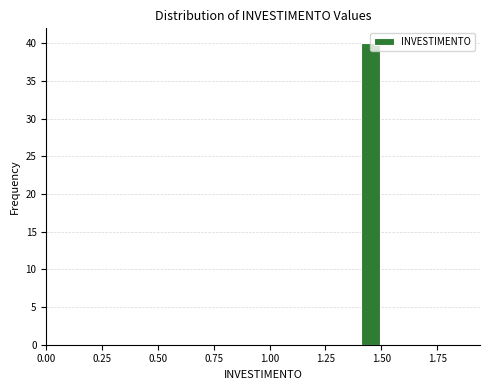

Around what value on the x-axis is the tallest bar? Give the approximate position of its centre, as read against the axis.

1.45